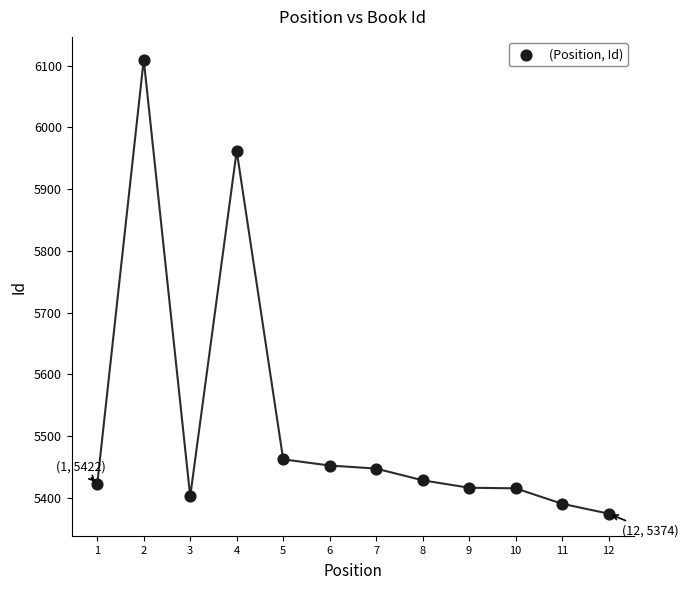

What Y value in the scatter plot is closest to 5742?

5962